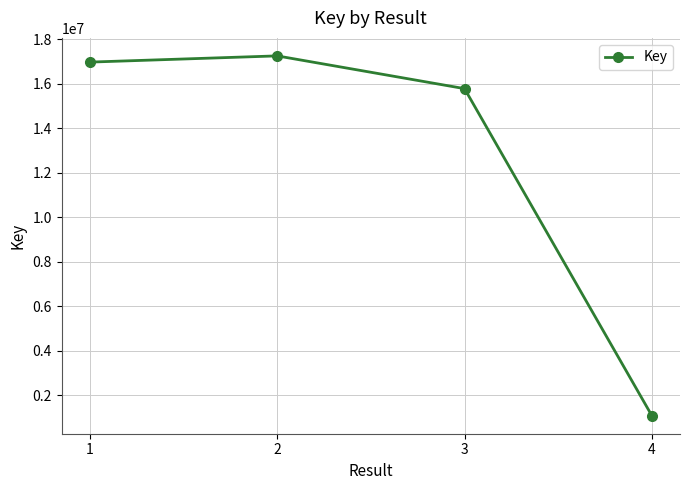

What is the difference between the second highest and minimum values?

15894026